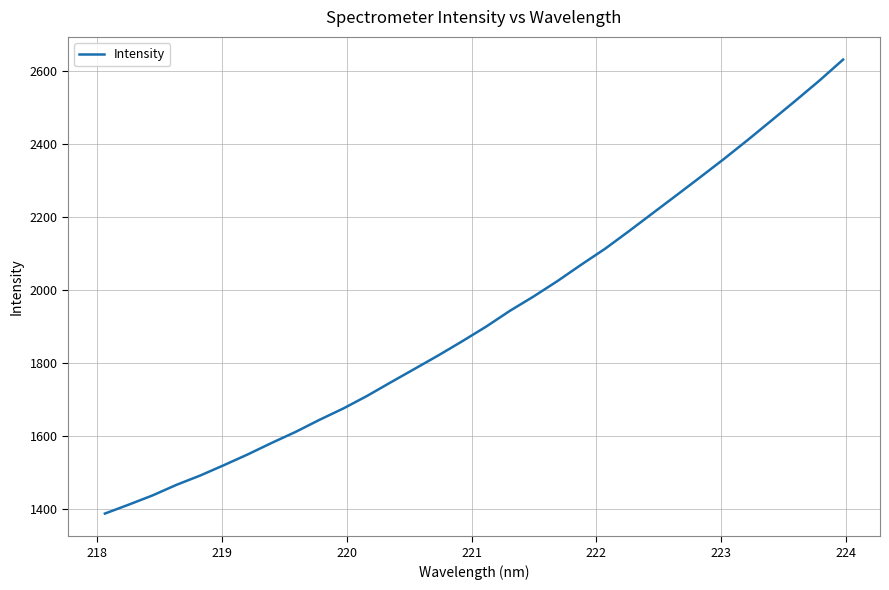

What is the minimum value shown in the chart?

1386.6